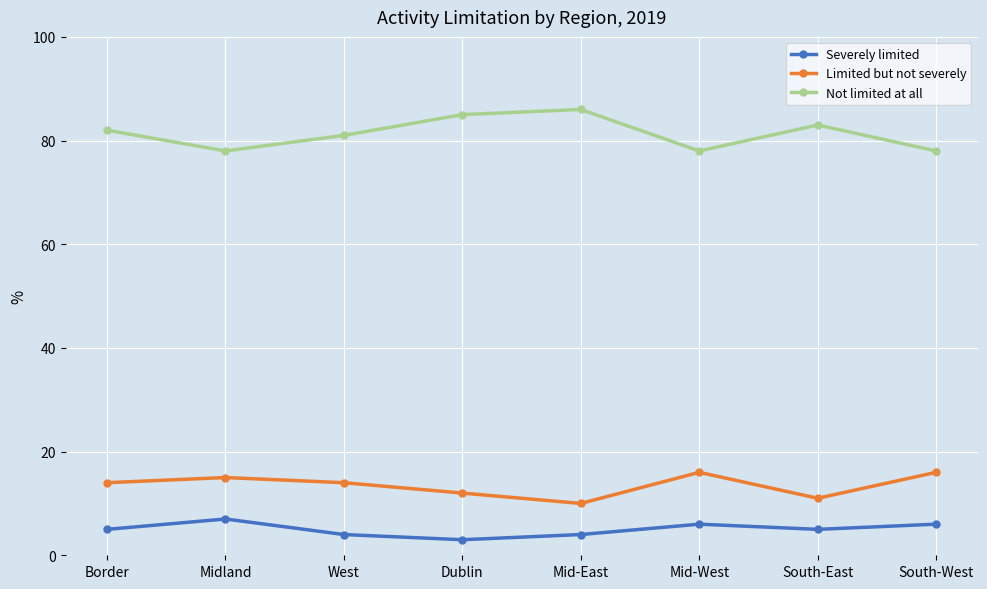

At which category does Severely limited reach its first local peak?

Midland